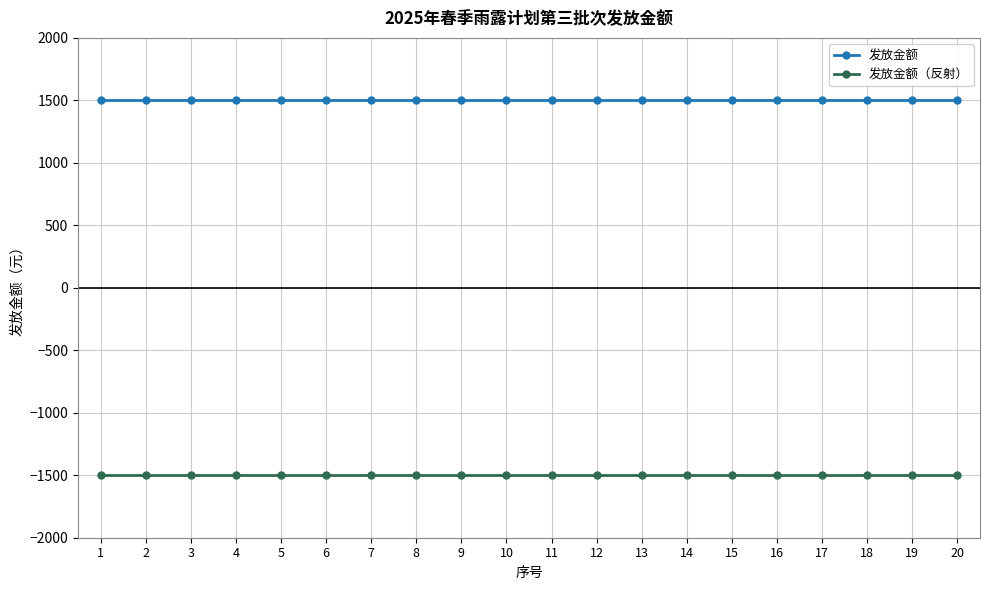

Is this an area chart (filled region under the line)?

No